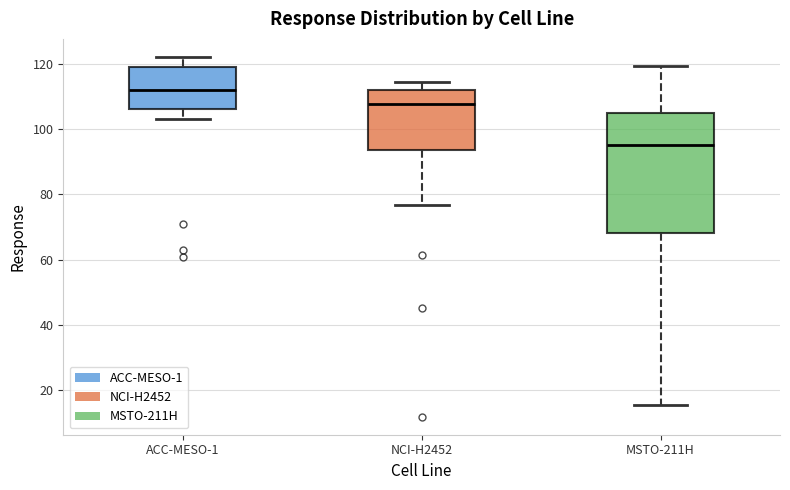

Where does the upper whisker of the box for NCI-H2452 end on the y-axis? The values are not printed on the chart, so give them approximately, as read against the axis.

114